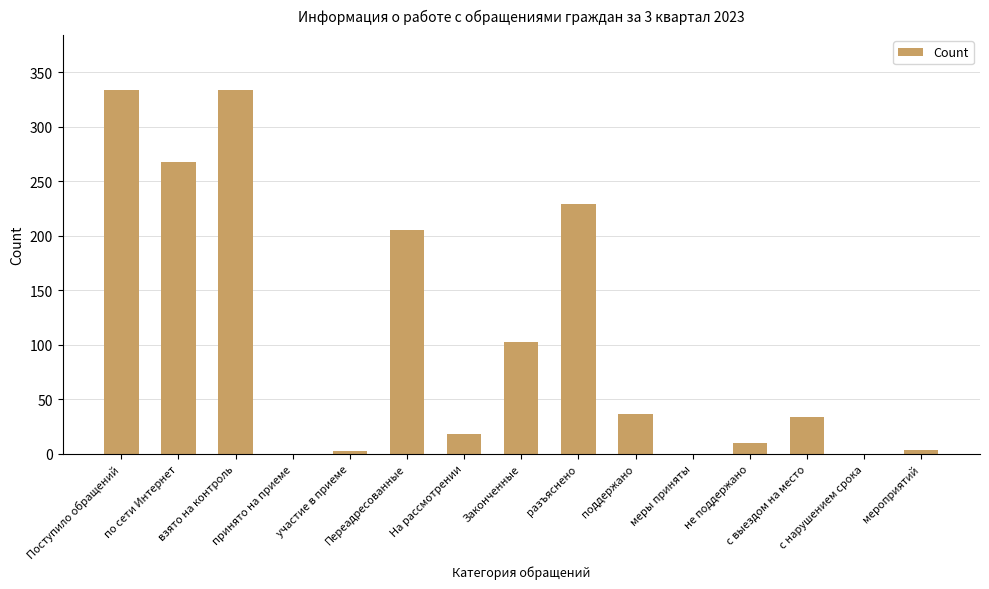

What is the greatest value displayed?

334